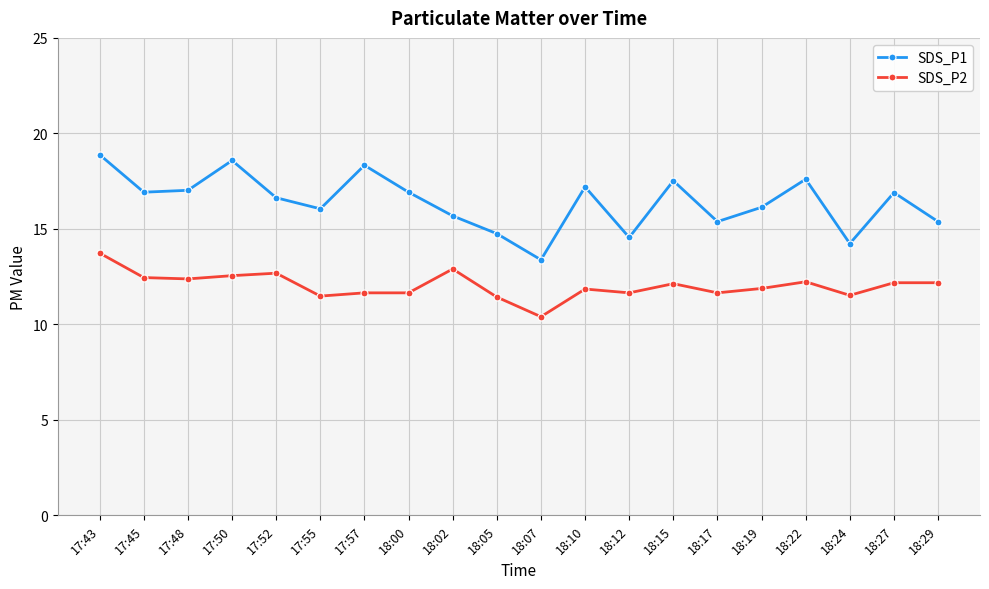

At which category does the chart reach its peak across all series?

17:43